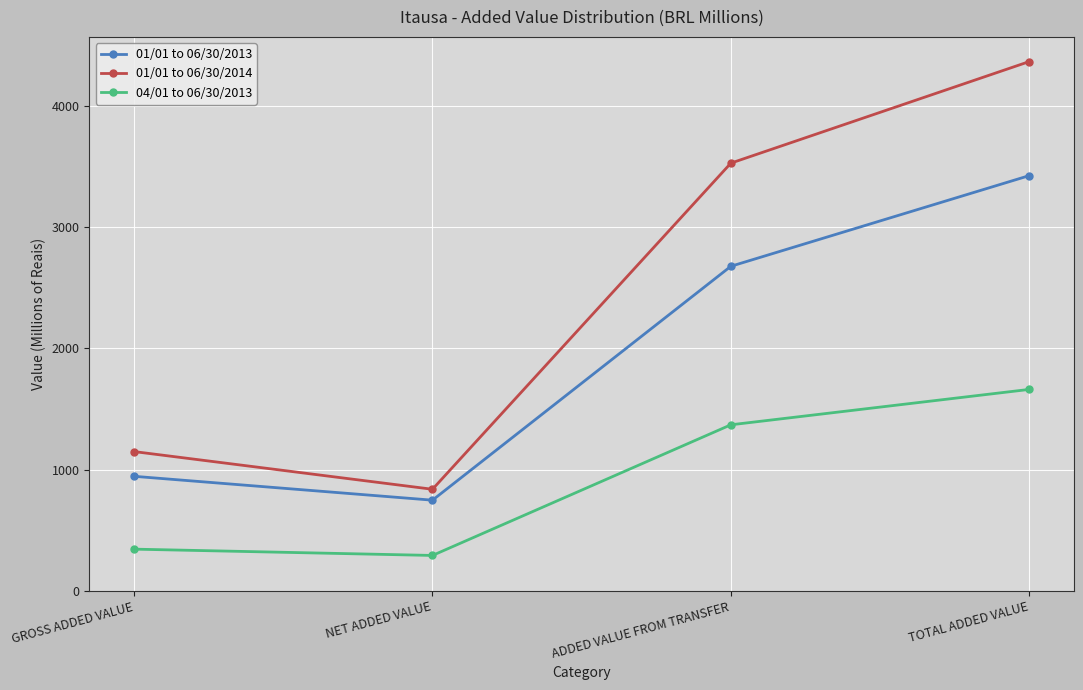

True or false: 01/01 to 06/30/2013 and 01/01 to 06/30/2014 cross at least once.

False